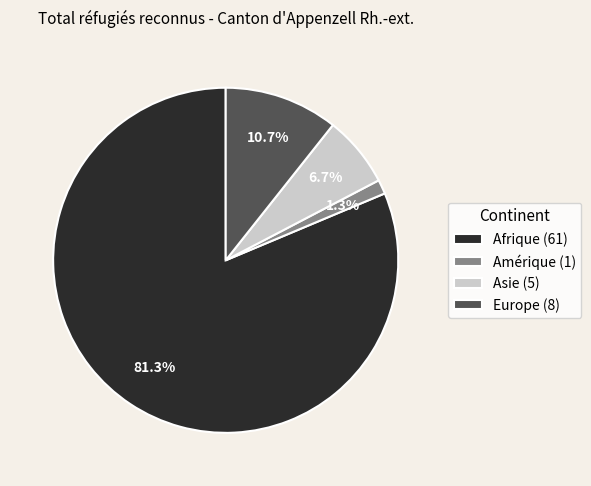

Is it true that Amérique is 1% of the pie?

True